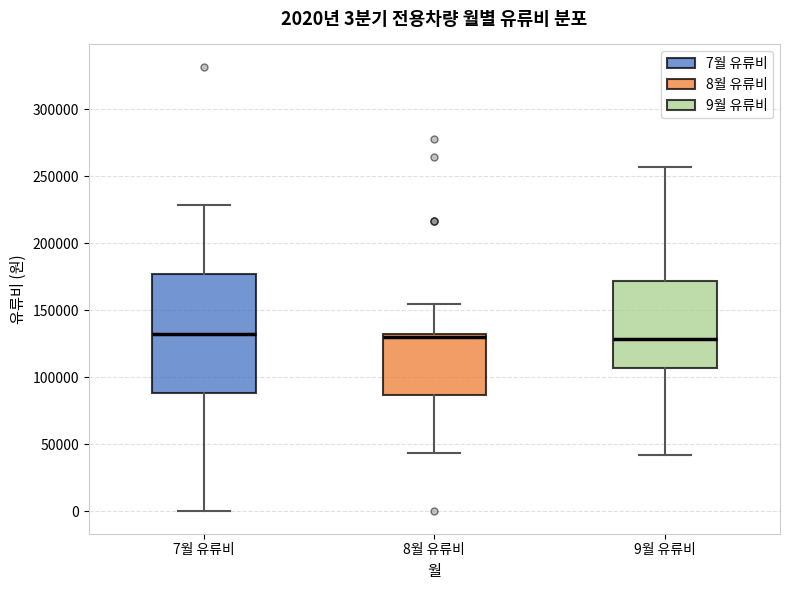

Which box is the tallest, from its lower edge to its upper edge?

7월 유류비